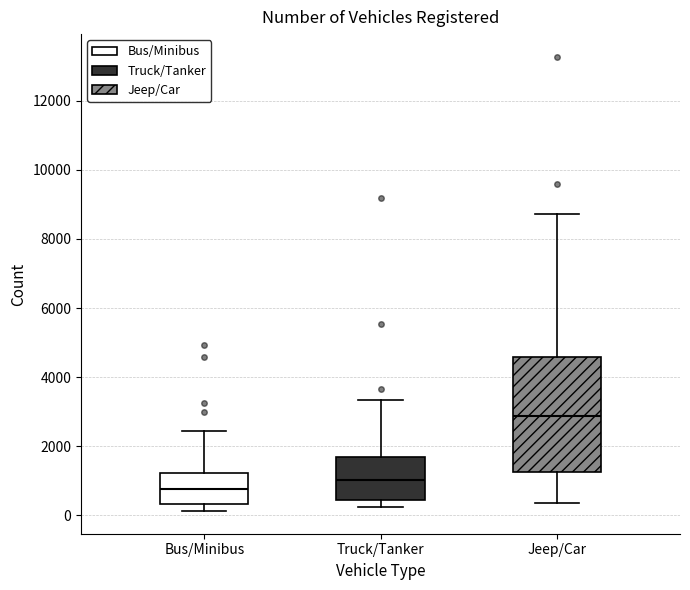

Reading left to right, transcribe this box plot: for each box, give where its median line is, the range the box spans, and where its two whiskers end, as read against the y-axis. The values are not printed on the chart, so give them approximately, as read against the axis.

Bus/Minibus: median 800, box 400 to 1200, whiskers 200 to 2400
Truck/Tanker: median 1000, box 400 to 1600, whiskers 200 to 3400
Jeep/Car: median 2800, box 1200 to 4600, whiskers 400 to 8800